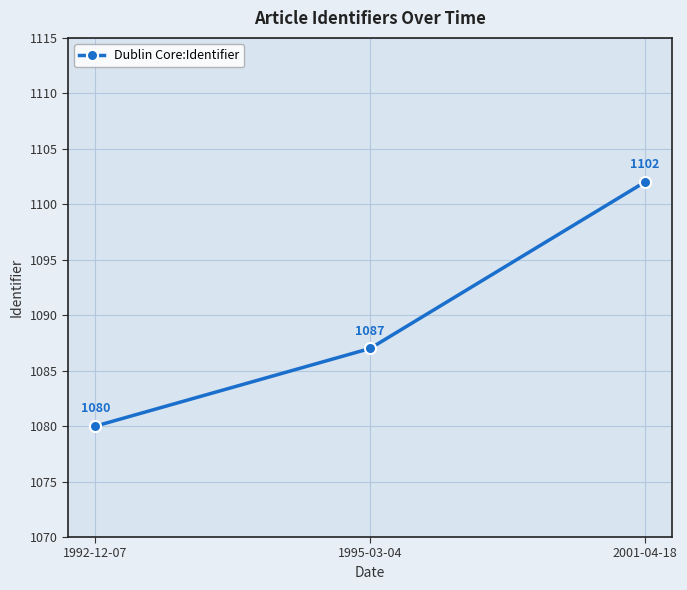

What value does the data have at 2001-04-18, to the nearest 10?

1100